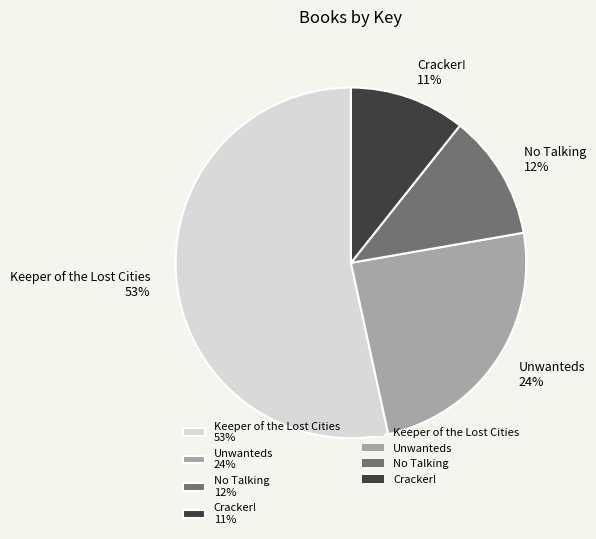

Is it true that No Talking is 3% of the pie?

False